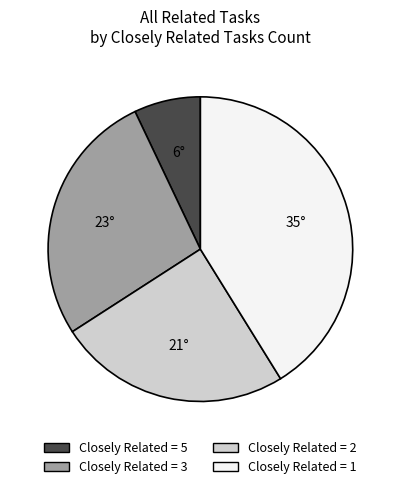

Does any single category account for the majority?

No